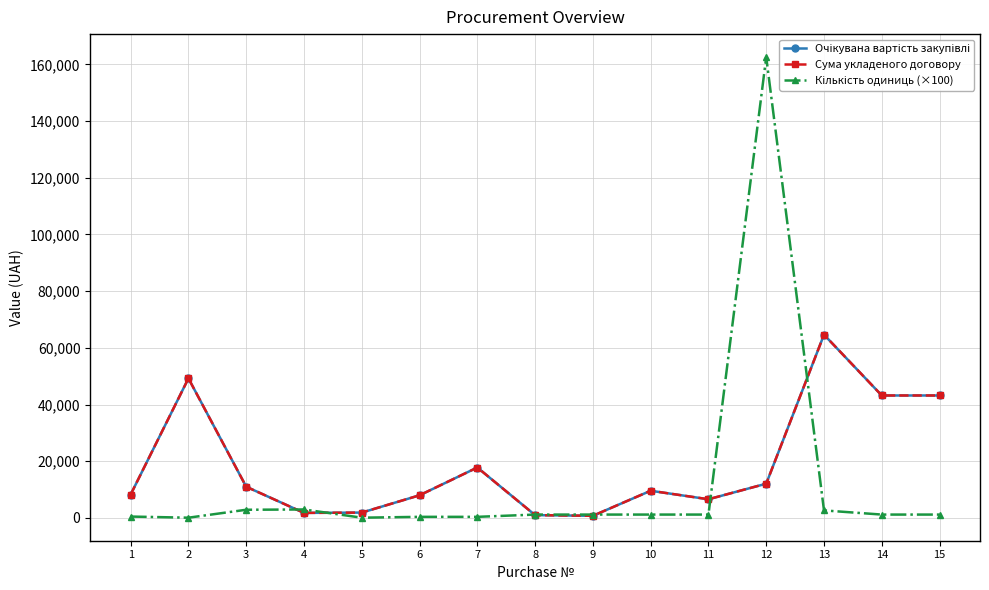

What is the difference between the highest and lowest values at 10?

8400.0